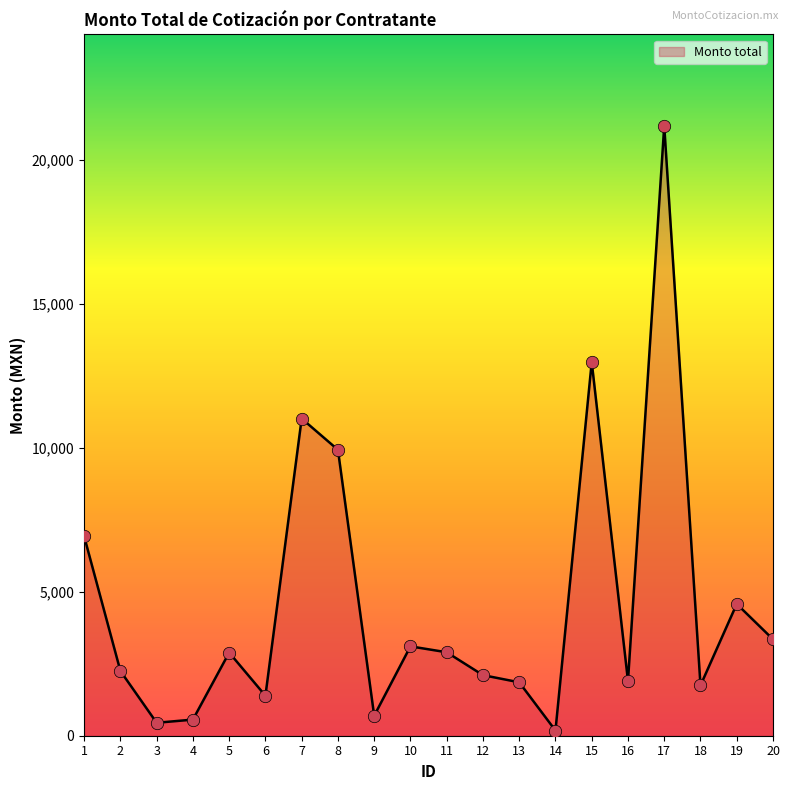

Between 3 and 19, which is larger?

19